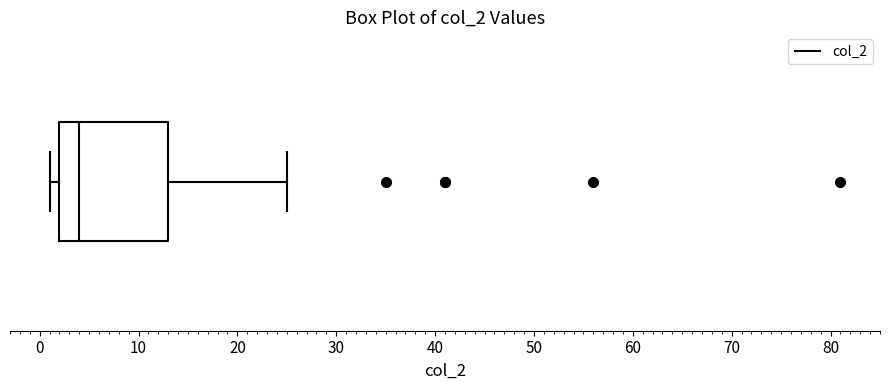

Where is the right edge of the box on the x-axis? The values are not printed on the chart, so give them approximately, as read against the axis.

13